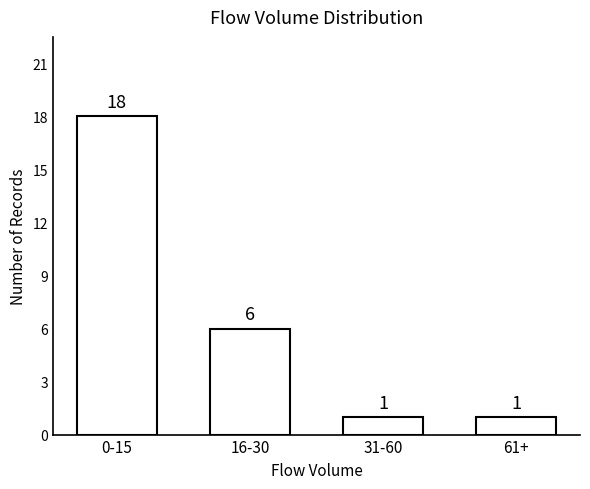

Reading left to right, what are all the values shown in this chart?

0-15=18	16-30=6	31-60=1	61+=1